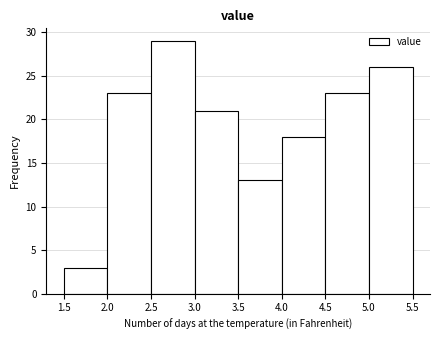

Reading left to right, transcribe this chart: for each bar, give the range it covers on the x-axis and its height. The values are not printed on the chart, so give them approximately, as read against the axis.

1.5 to 2.0: 3
2.0 to 2.5: 23
2.5 to 3.0: 29
3.0 to 3.5: 21
3.5 to 4.0: 13
4.0 to 4.5: 18
4.5 to 5.0: 23
5.0 to 5.5: 26